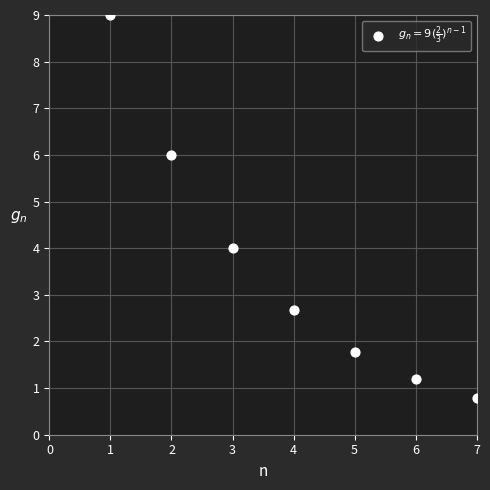

What is the average Y value?

3.6